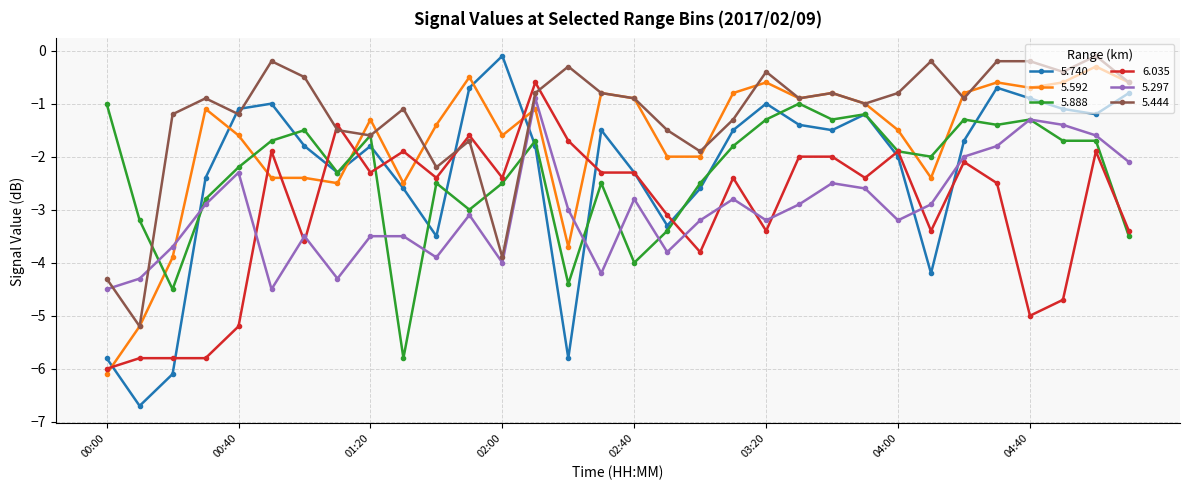

True or false: 6.035 has more than 0 points higher than both neighbors.

True